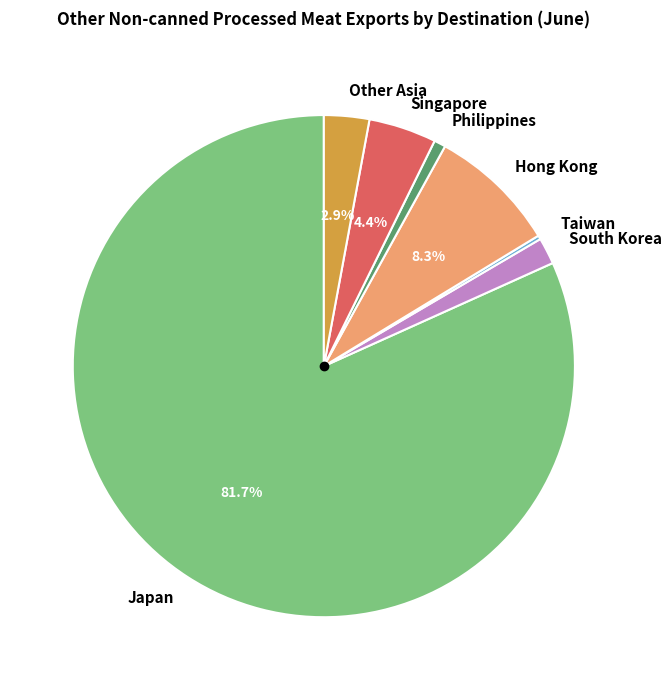

Which slice is the largest?

Japan